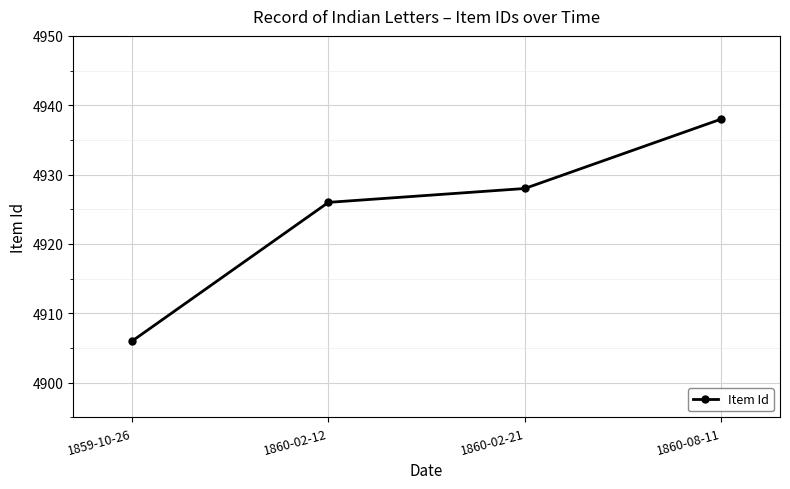

What is the ratio of the value at 1860-02-21 to the value at 1860-08-11?

1.0